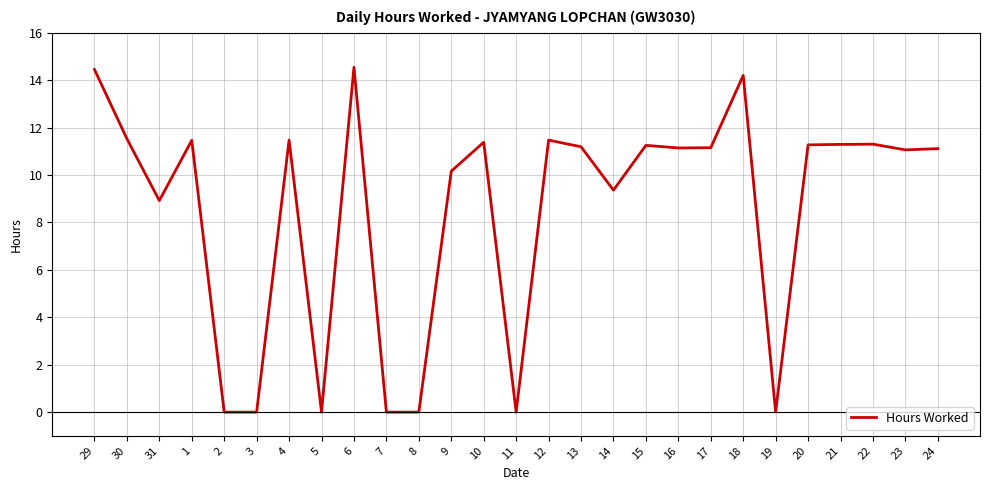

Where is the first local maximum?

1